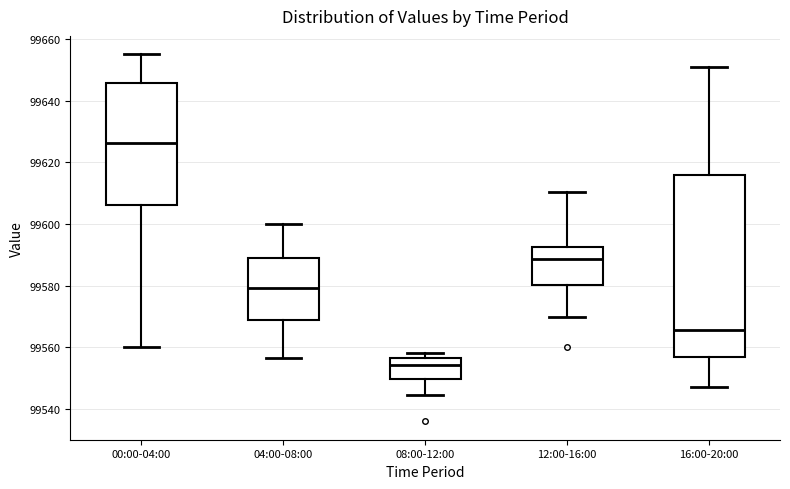

Reading left to right, read every box against the y-axis: the position of its median line, the range the box covers, and the ends of its whiskers. The values are not printed on the chart, so give them approximately, as read against the axis.

00:00-04:00: median 99626, box 99606 to 99646, whiskers 99560 to 99656
04:00-08:00: median 99580, box 99568 to 99590, whiskers 99556 to 99600
08:00-12:00: median 99554, box 99550 to 99556, whiskers 99544 to 99558
12:00-16:00: median 99588, box 99580 to 99592, whiskers 99570 to 99610
16:00-20:00: median 99566, box 99556 to 99616, whiskers 99548 to 99650